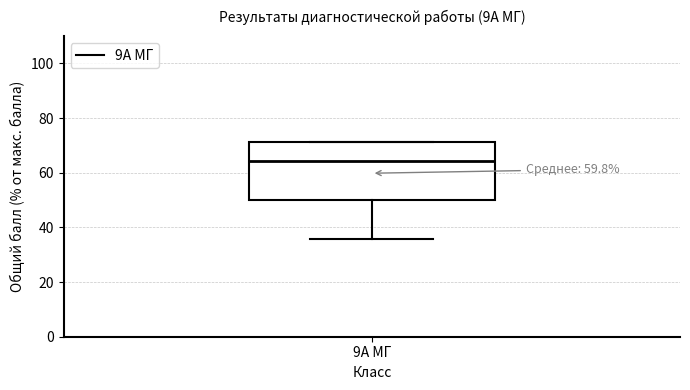

Read this box plot against the y-axis: the position of the median line, the range covered by the box, and the ends of both whiskers. The values are not printed on the chart, so give them approximately, as read against the axis.

median 64, box 50 to 72, whiskers 36 to 72